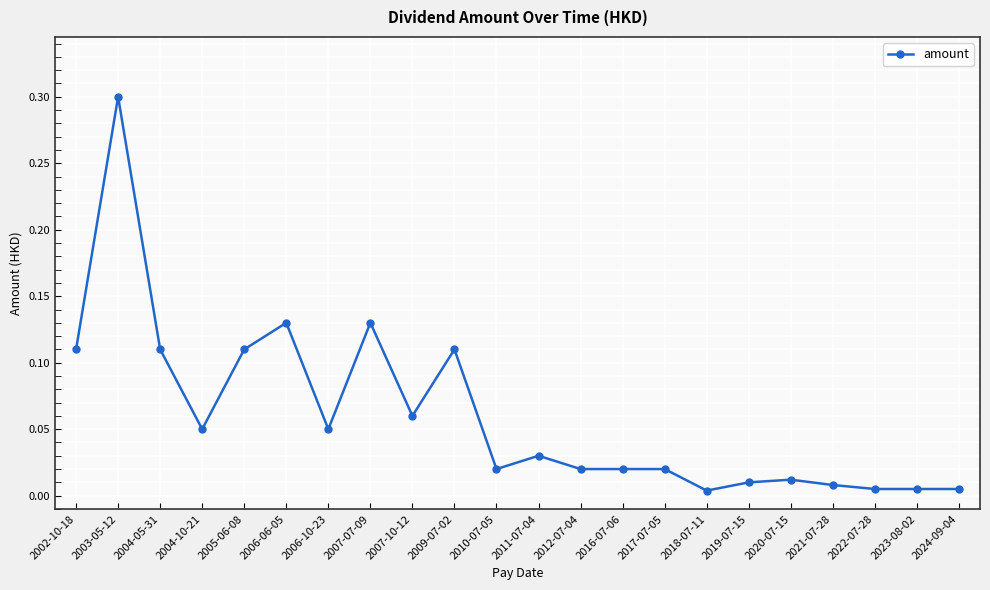

How many series are shown in this chart?

1